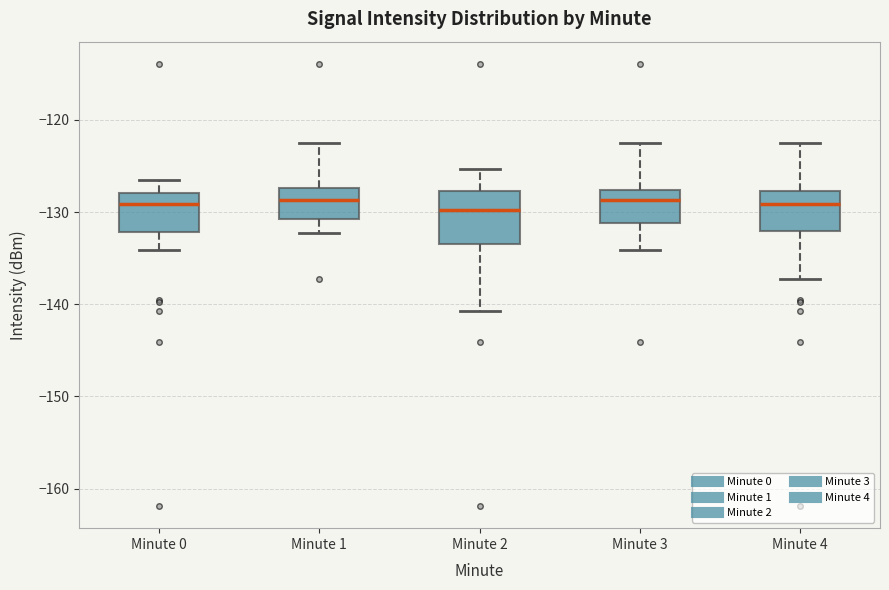

Reading left to right, transcribe this box plot: for each box, give where its median line is, the range the box spans, and where its two whiskers end, as read against the y-axis. The values are not printed on the chart, so give them approximately, as read against the axis.

Minute 0: median -129, box -132 to -128, whiskers -134 to -127
Minute 1: median -129, box -131 to -127, whiskers -132 to -122
Minute 2: median -130, box -134 to -128, whiskers -141 to -125
Minute 3: median -129, box -131 to -128, whiskers -134 to -122
Minute 4: median -129, box -132 to -128, whiskers -137 to -122